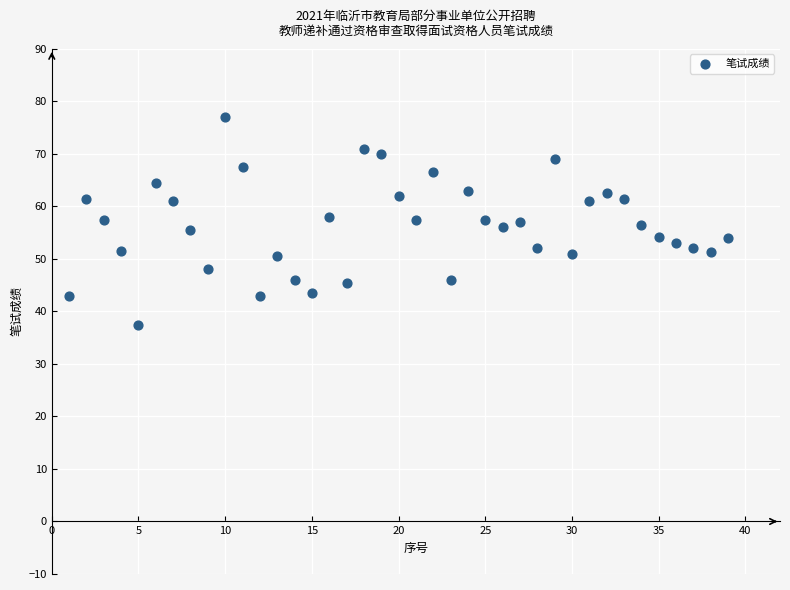

What is the range of X values (max minus min)?

38.0